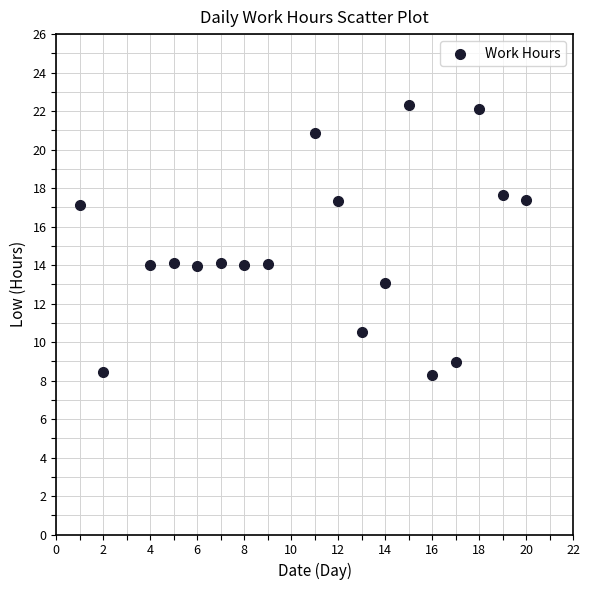

What is the range of Y values (max minus min)?

14.0